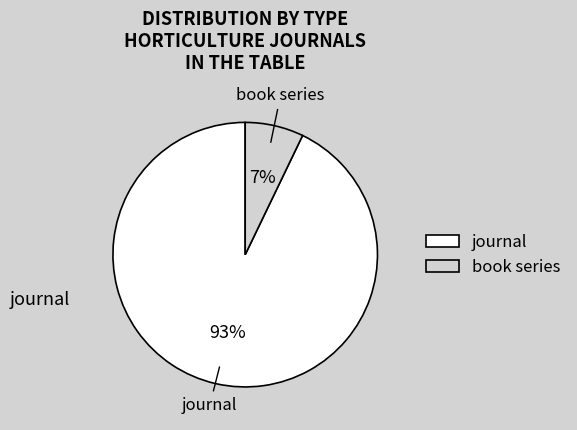

To the nearest percent, what is the difference between the journal and book series slice percentages?

86%